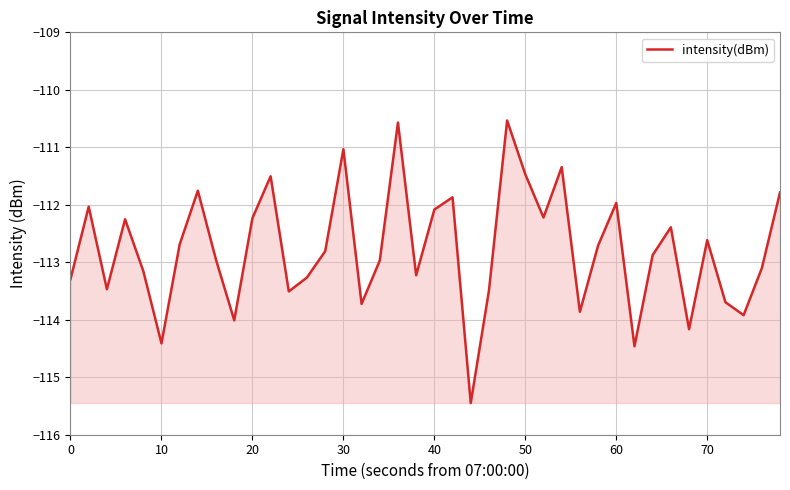

What is the difference between the maximum and minimum values?

4.9